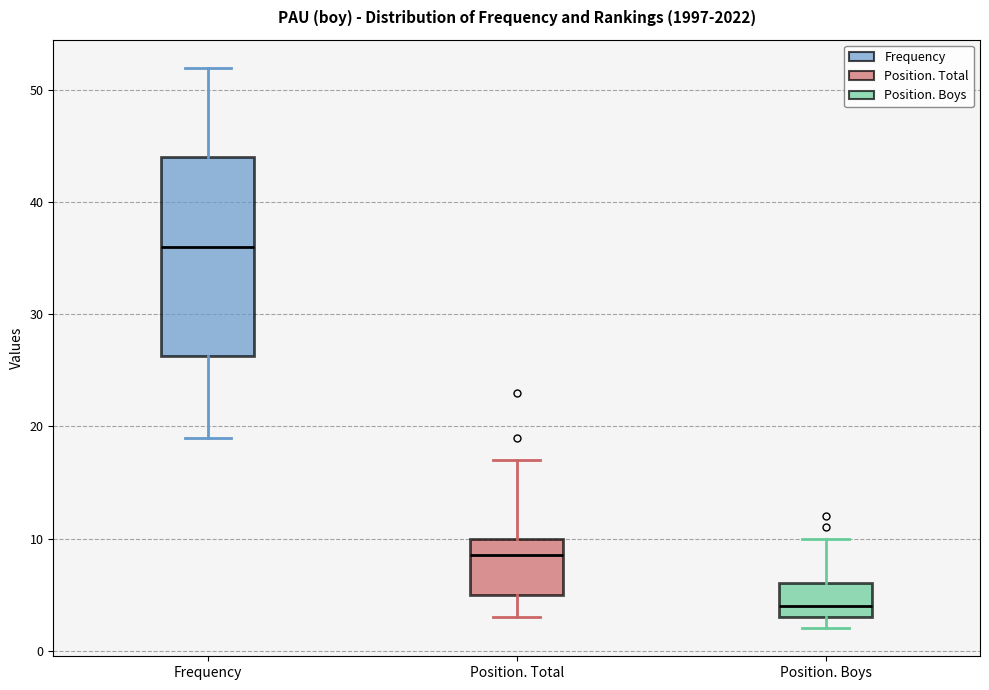

Reading left to right, transcribe this box plot: for each box, give where its median line is, the range the box spans, and where its two whiskers end, as read against the y-axis. The values are not printed on the chart, so give them approximately, as read against the axis.

Frequency: median 36, box 26 to 44, whiskers 19 to 52
Position. Total: median 9, box 5 to 10, whiskers 3 to 17
Position. Boys: median 4, box 3 to 6, whiskers 2 to 10